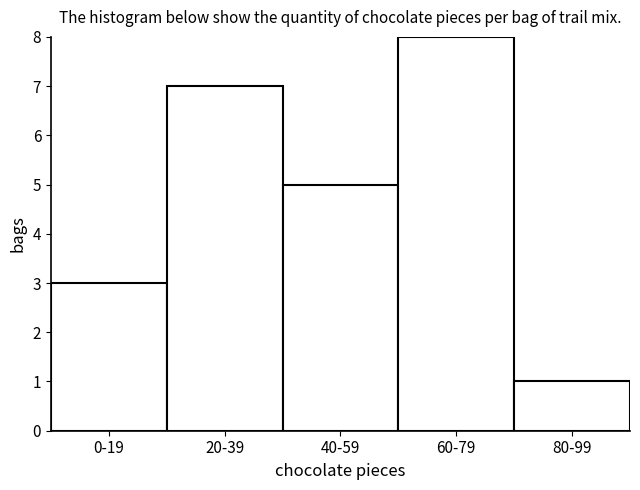

Reading left to right, transcribe all the data shown in this chart.

3	7	5	8	1